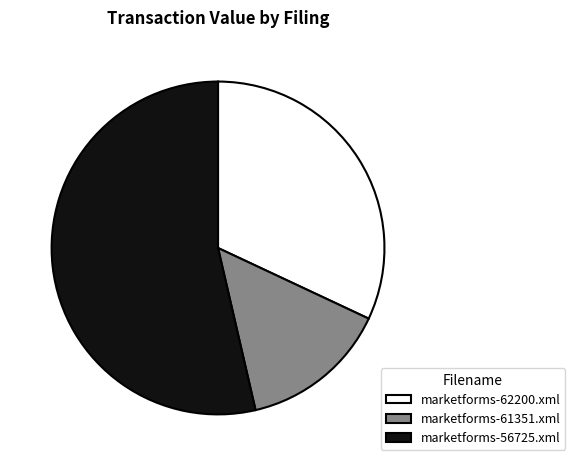

Is the sum of marketforms-56725.xml and marketforms-61351.xml greater than half?

Yes